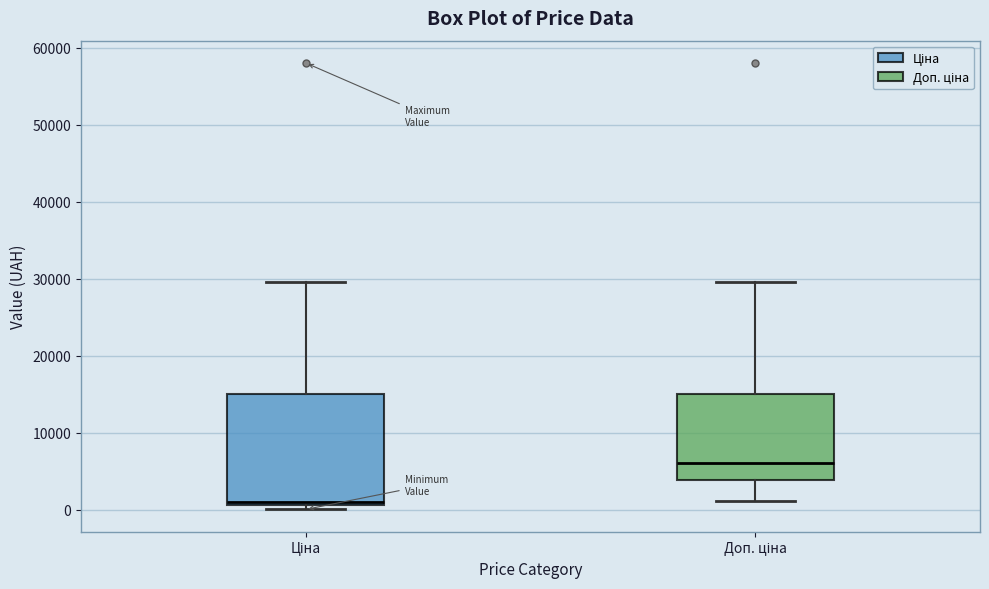

Which box has the highest median line?

Доп. ціна